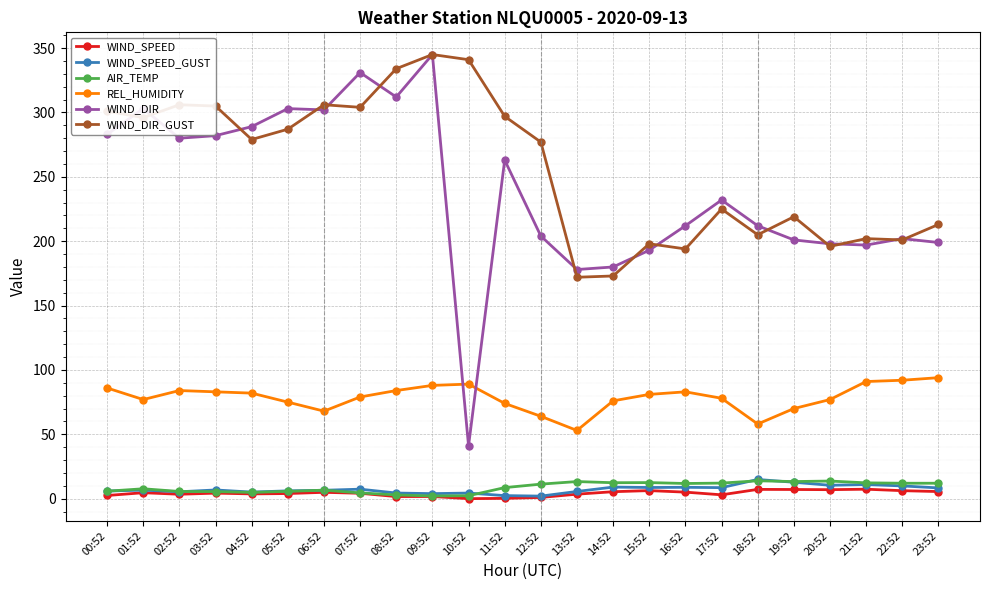

What is the label of the 2nd point from the left?

01:52